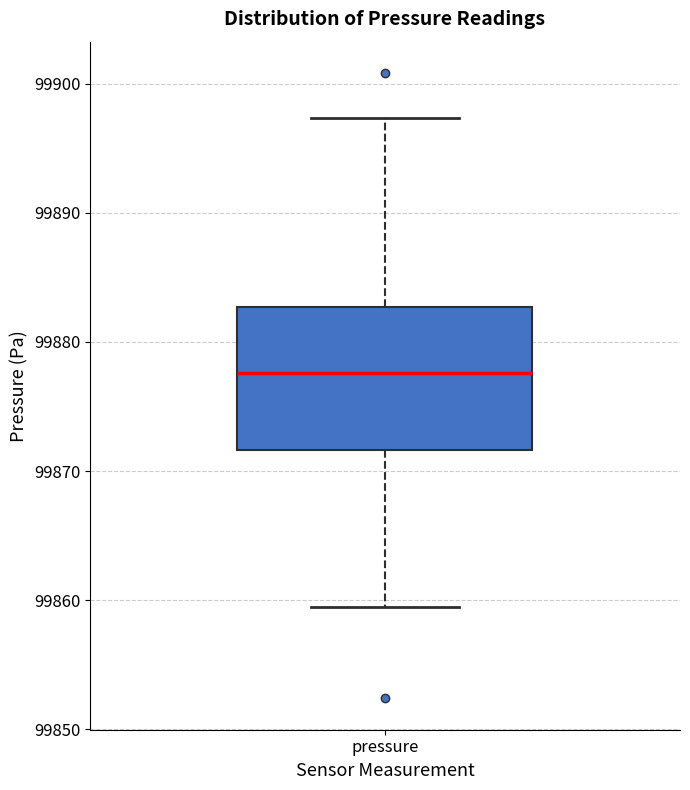

Read this box plot against the y-axis: the position of the median line, the range covered by the box, and the ends of both whiskers. The values are not printed on the chart, so give them approximately, as read against the axis.

median 99878, box 99872 to 99883, whiskers 99859 to 99897